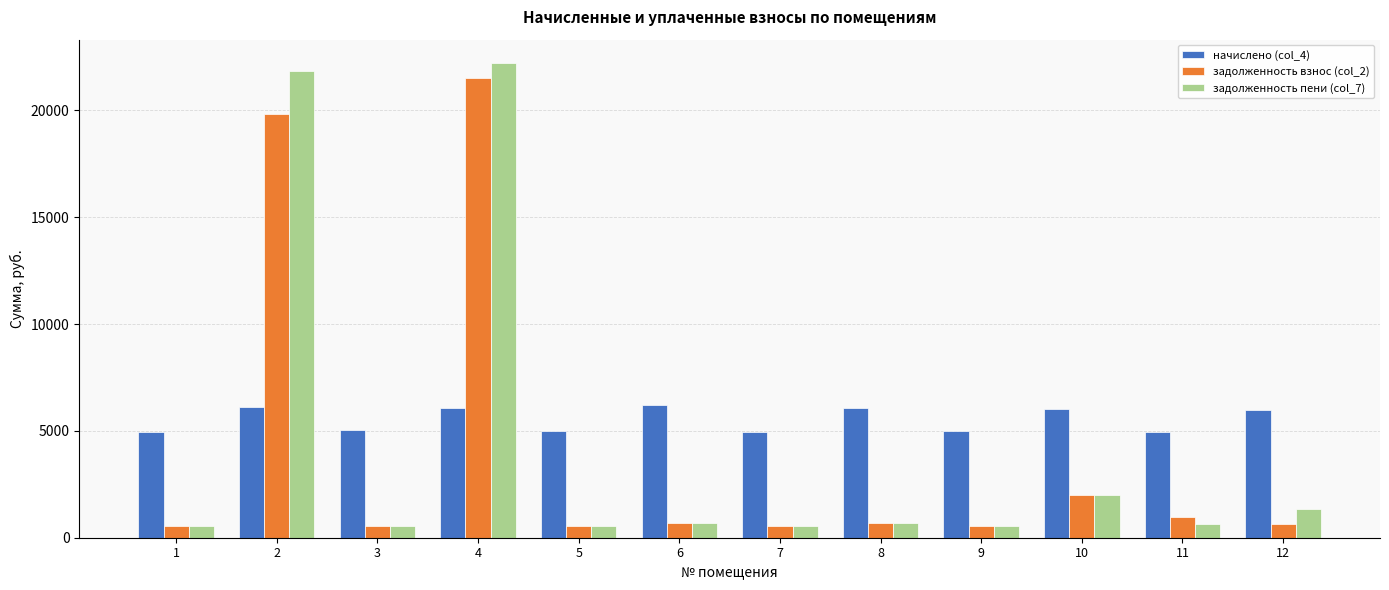

How many groups of bars are there?

12